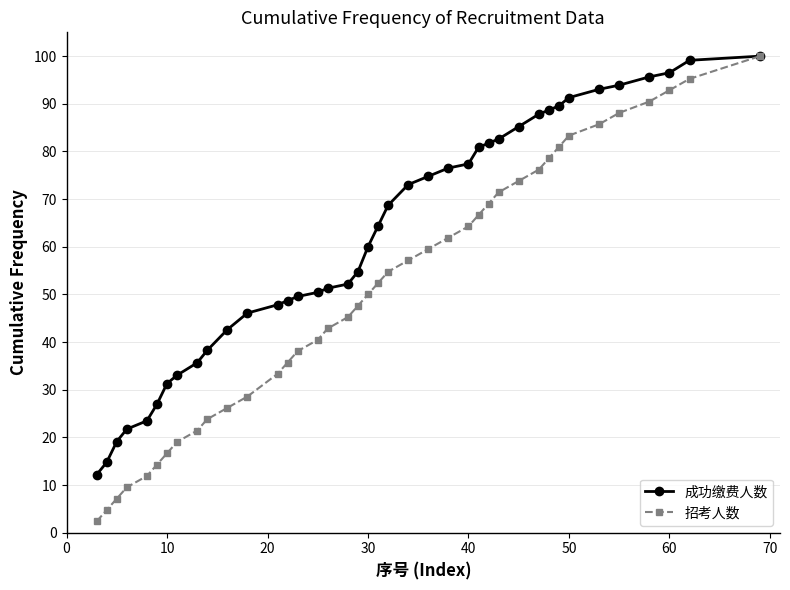

What is the maximum value shown in the chart?

100.0